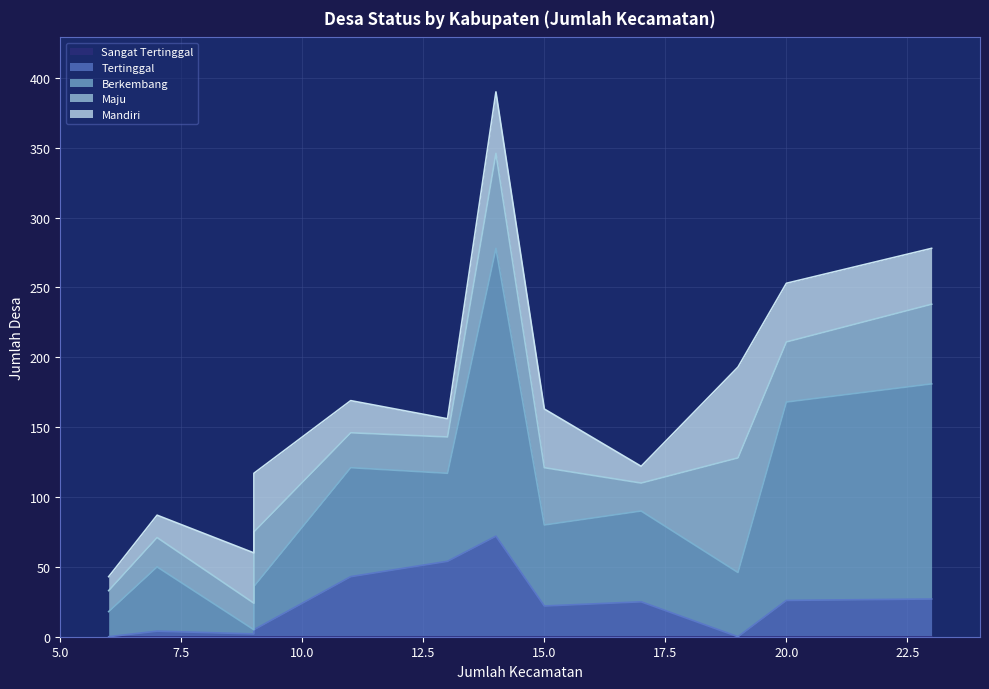

How many interior local peaks does the Berkembang series have?

4